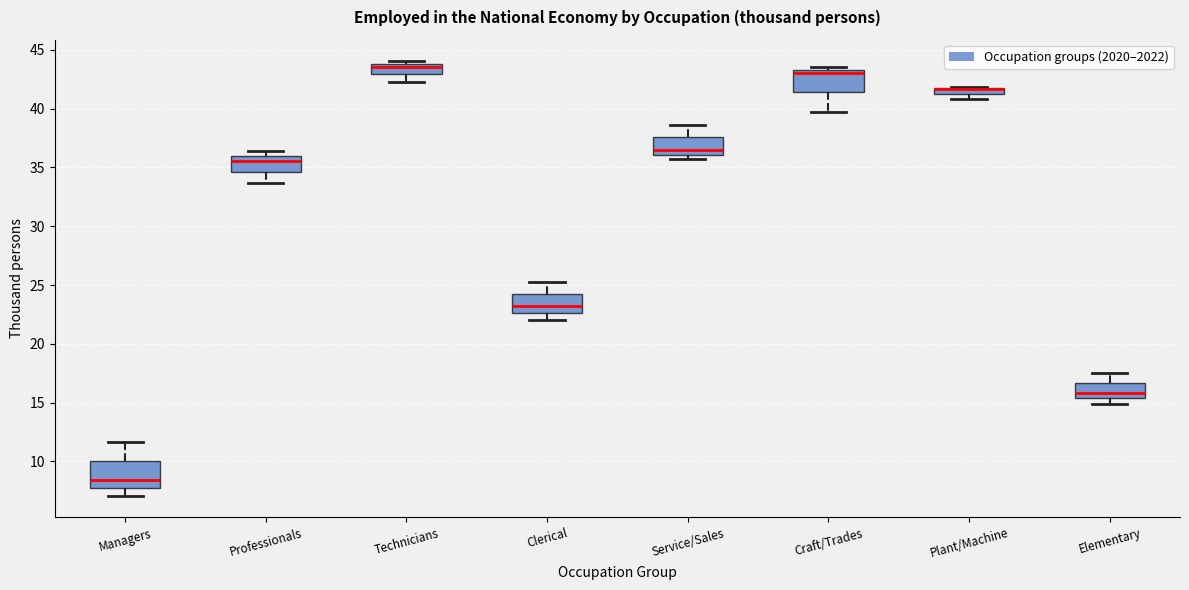

Where is the lower edge of the box for Service/Sales on the y-axis? The values are not printed on the chart, so give them approximately, as read against the axis.

36.0